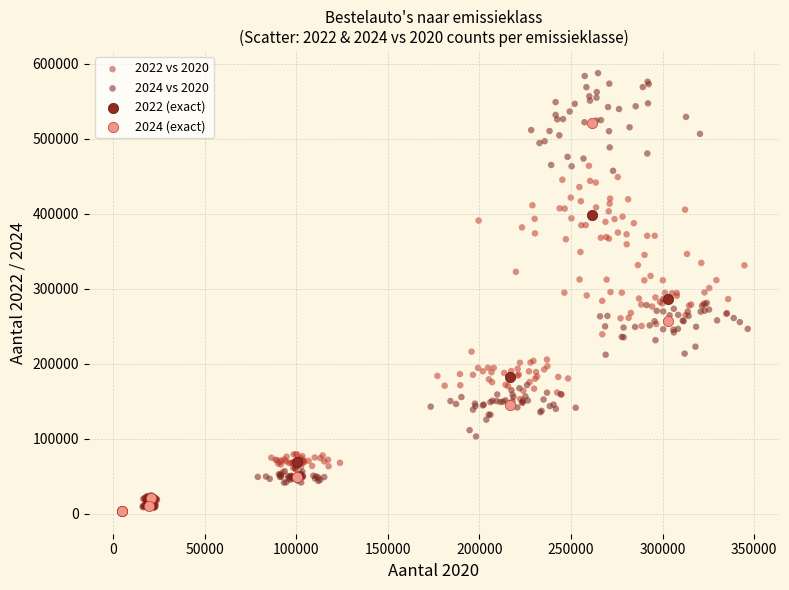

Which series has the widest spread of Y values?

2024 vs 2020